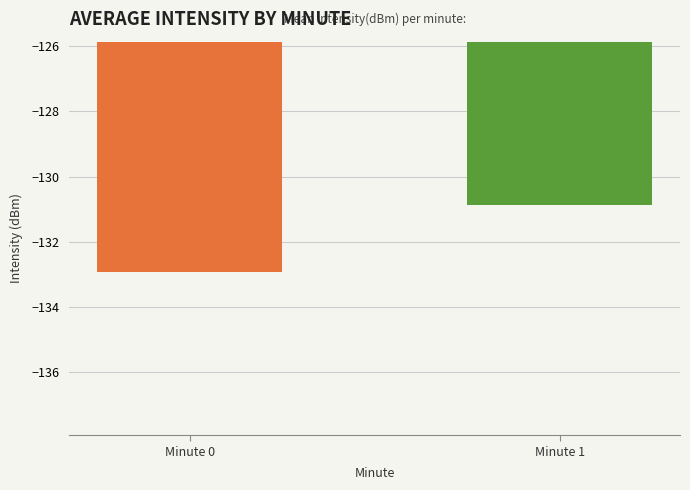

Reading left to right, what are all the values shown in this chart?

-132.9	-130.9